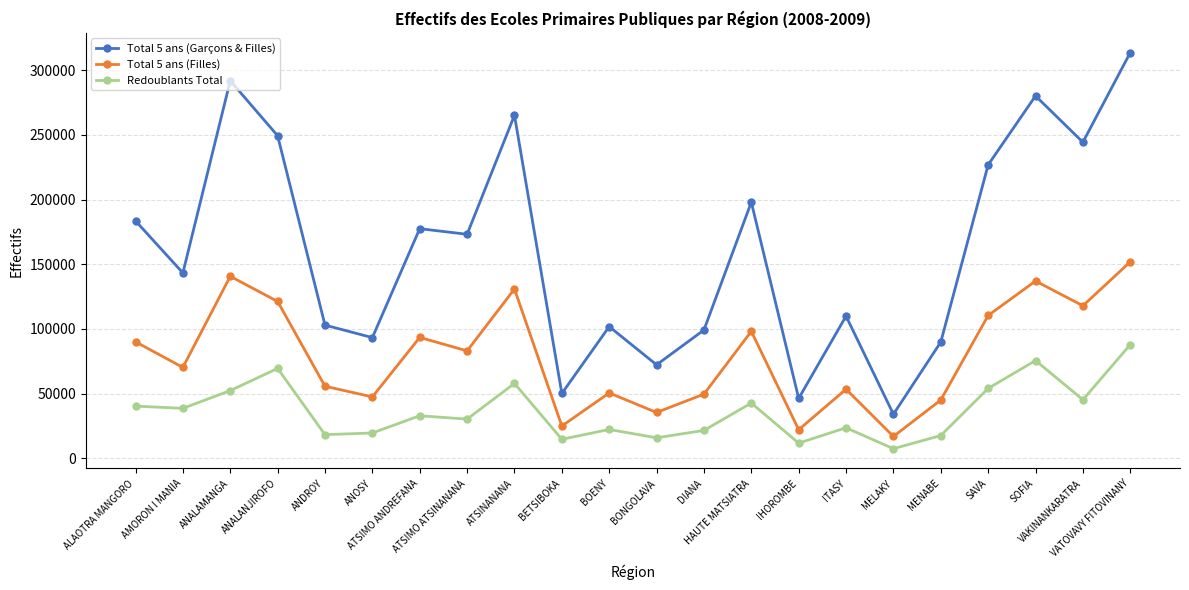

What are all the series names shown in the legend?

Total 5 ans (Garçons & Filles), Total 5 ans (Filles), Redoublants Total